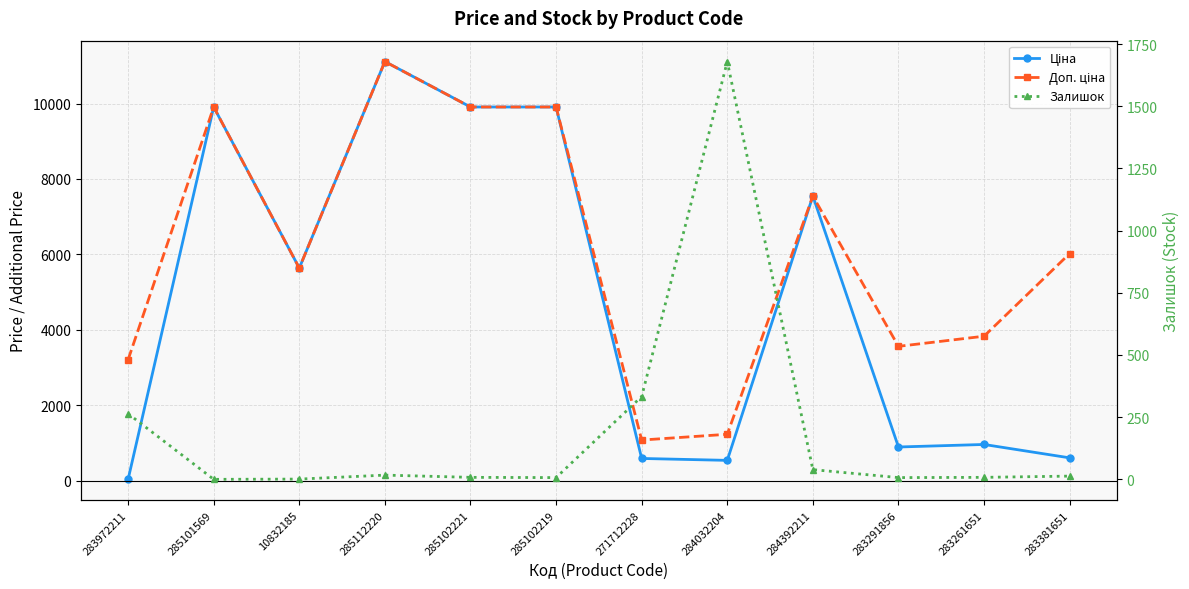

Reading left to right, extract all data points from this chart.

Ціна: 283972211=32.0	285101569=9908.5	10832185=5636.0	285112220=11113.6	285102221=9908.5	285102219=9908.5	271712228=586.0	284032204=535.4	284392211=7545.9	283291856=889.9	283261651=957.1	283381651=602.1
Доп. ціна: 283972211=3205.0	285101569=9908.5	10832185=5636.0	285112220=11113.6	285102221=9908.5	285102219=9908.5	271712228=1074.5	284032204=1227.2	284392211=7545.9	283291856=3559.7	283261651=3828.4	283381651=6020.8
Залишок: 283972211=264.0	285101569=0.0	10832185=1.0	285112220=17.0	285102221=8.0	285102219=7.0	271712228=333.0	284032204=1680.0	284392211=39.0	283291856=7.0	283261651=8.0	283381651=13.0